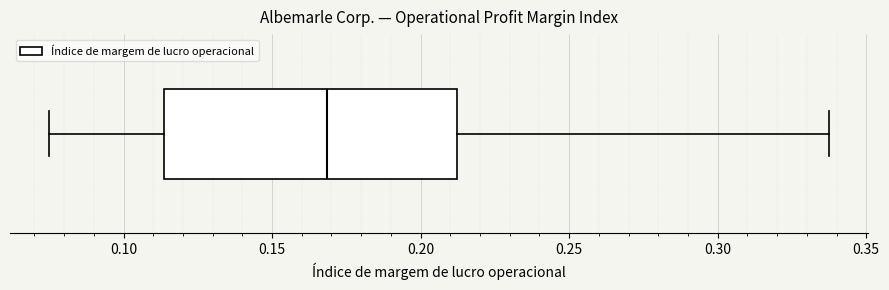

Where is the right edge of the box on the x-axis? The values are not printed on the chart, so give them approximately, as read against the axis.

0.210